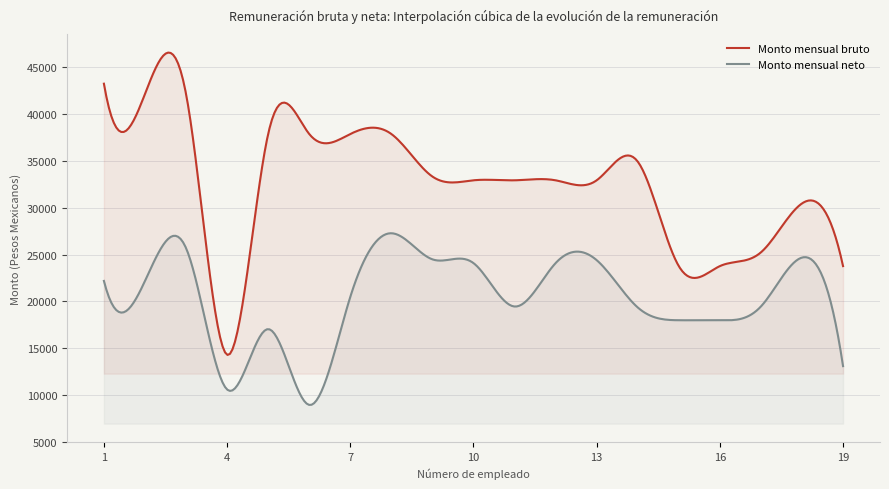

Reading left to right, list all the values displayed in this chart.

Monto mensual bruto: 43245.5	42149.1	42149.1	14303.5	37874.6	37874.6	37874.6	37874.6	33331.5	32931.5	32931.5	32931.5	32931.5	34931.5	23768.9	23768.9	25238.9	30460.1	23768.9
Monto mensual neto: 22186.2	22182.0	25695.3	10596.6	17044.3	8949.0	20480.4	27279.1	24491.8	24091.8	19456.4	24091.8	24406.6	19356.7	17991.2	17991.2	19461.2	24682.3	13089.8